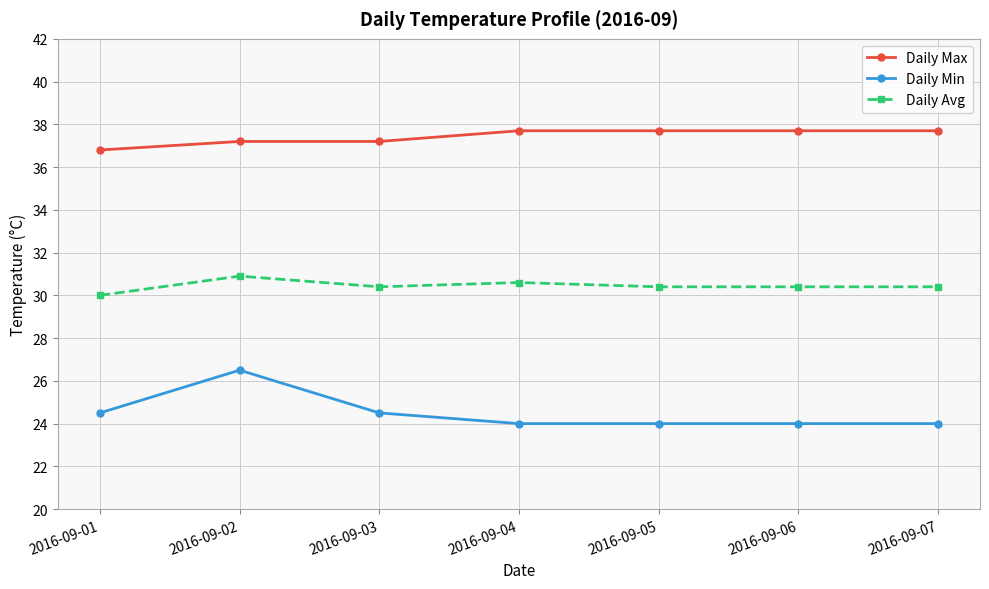

What is the maximum value for Daily Max?

37.7